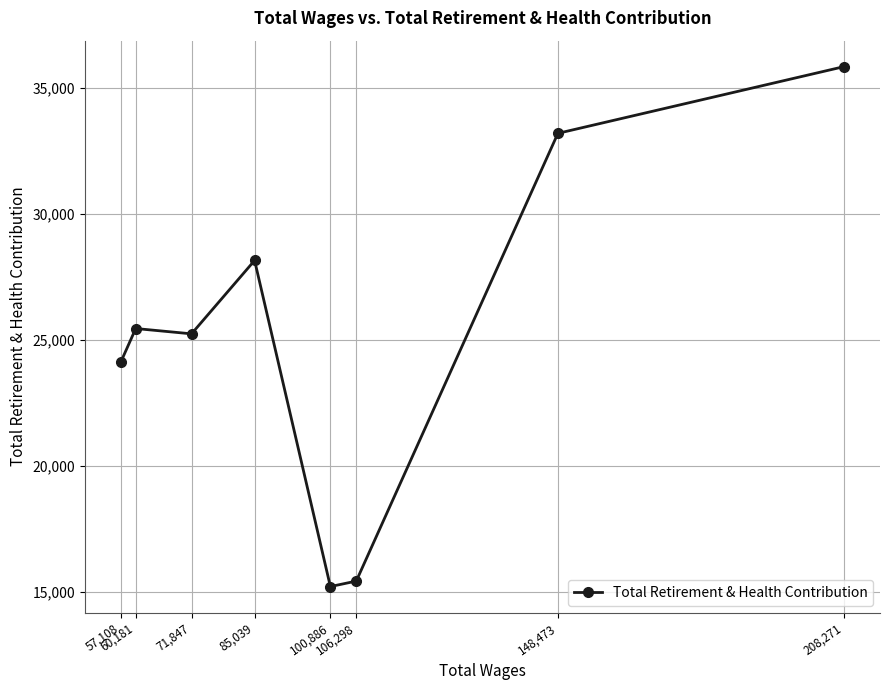

How many lines are shown in the chart?

1